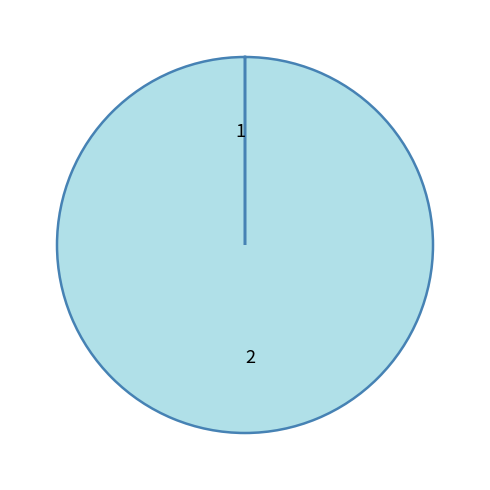

Which slice represents more than half of the pie?

2